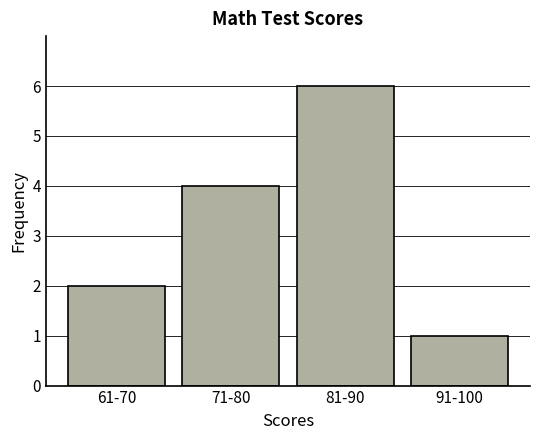

Reading right to left, transcribe all the data shown in this chart.

91-100=1	81-90=6	71-80=4	61-70=2